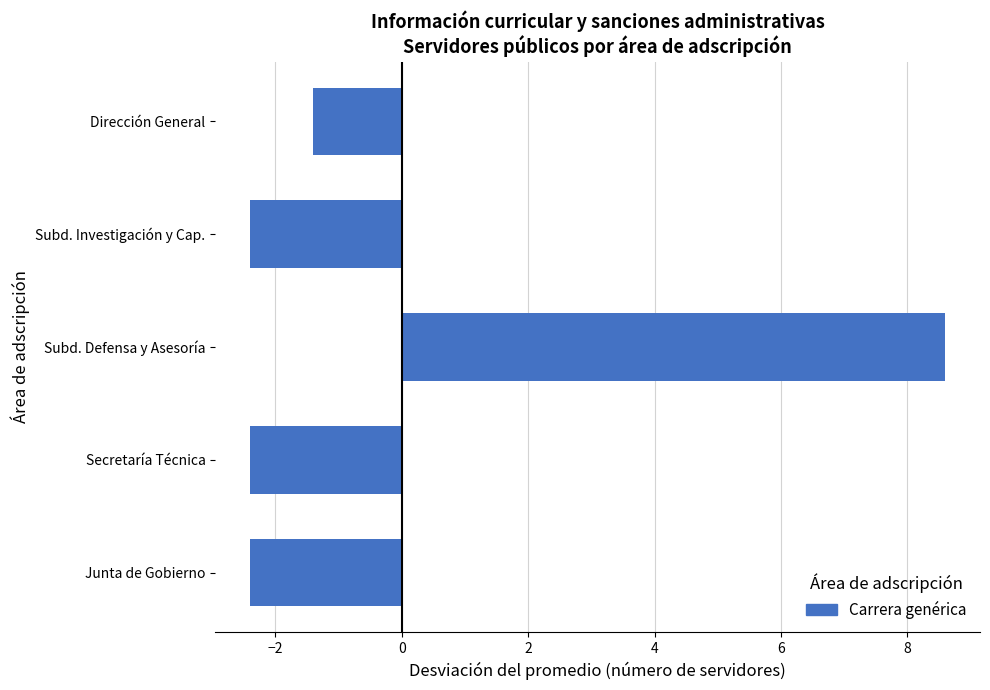

Reading bottom to top, list all the values displayed in this chart.

Junta de Gobierno=-2.4	Secretaría Técnica=-2.4	Subd. Defensa y Asesoría=8.6	Subd. Investigación y Cap.=-2.4	Dirección General=-1.4